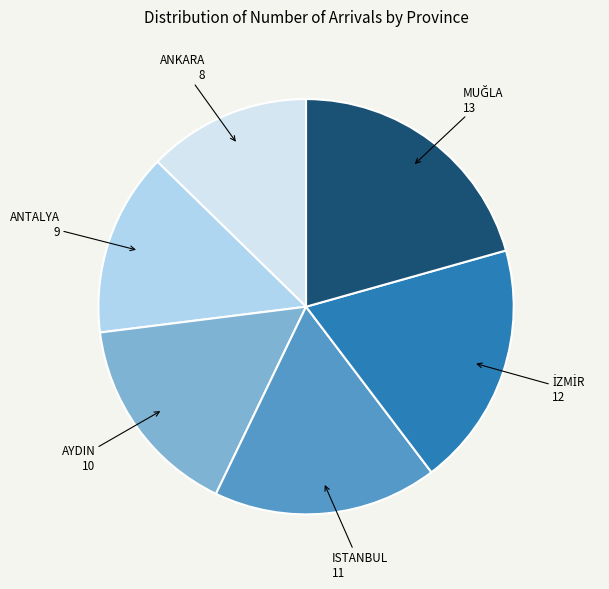

Which category has the smallest portion of the pie?

ANKARA